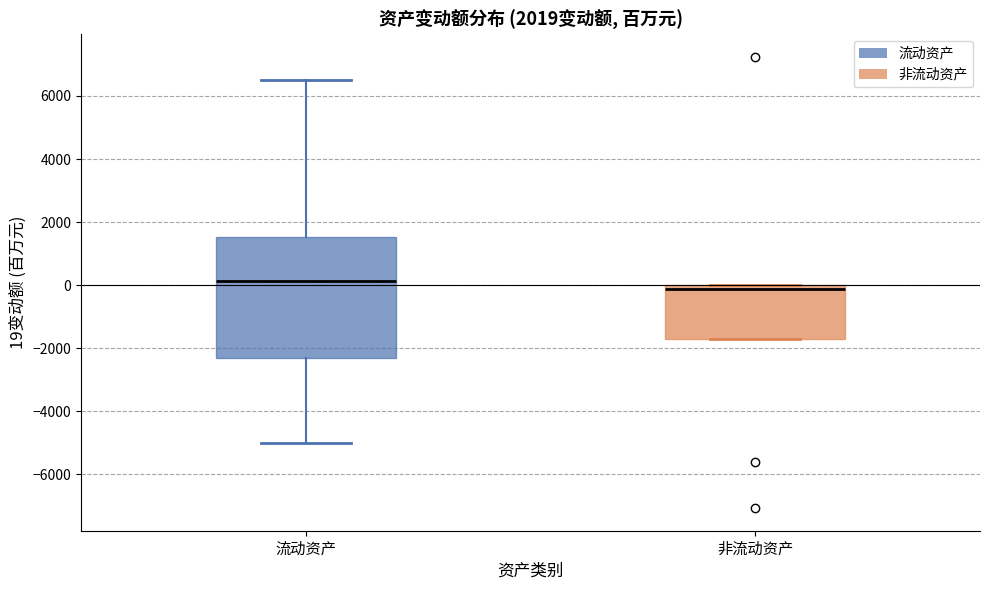

Comparing the boxes themselves (not the whiskers), which one is the tallest?

流动资产